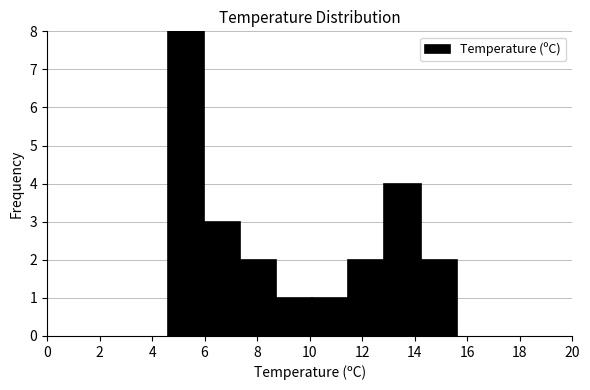

Reading left to right, transcribe this chart: for each bar, give the range it covers on the x-axis and its height. Neither the bar edges nor the heights are printed on the chart, so give them approximately, as read against the axes.

4.6 to 6.0: 8
6.0 to 7.4: 3
7.4 to 8.8: 2
8.8 to 10.2: 1
10.2 to 11.4: 1
11.4 to 12.8: 2
12.8 to 14.2: 4
14.2 to 15.6: 2